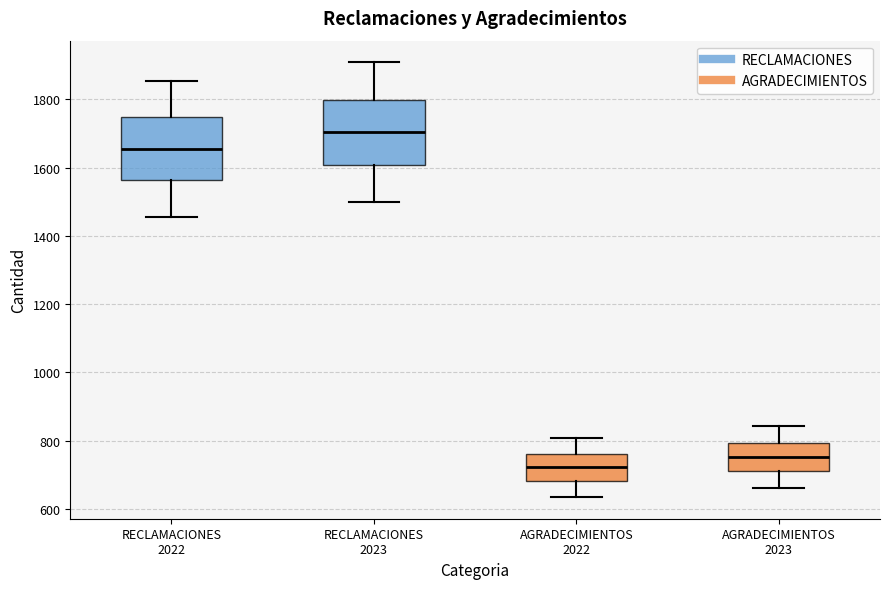

Where is the upper edge of the box for RECLAMACIONES 2022 on the y-axis? The values are not printed on the chart, so give them approximately, as read against the axis.

1740